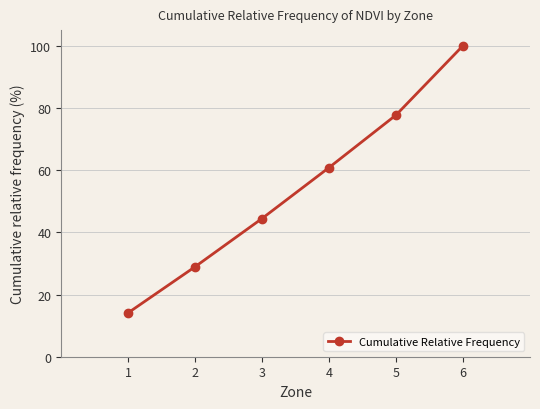

How many categories are shown in the chart?

6